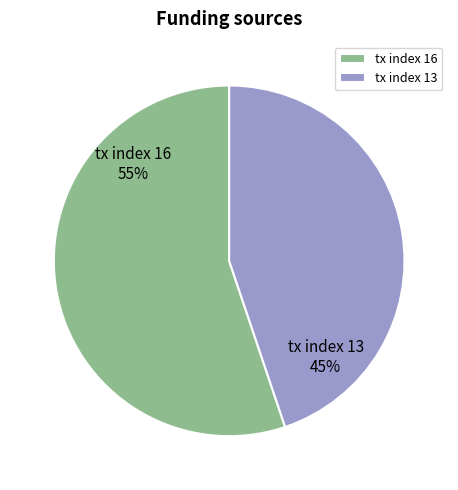

To the nearest percent, what is the difference between the tx index 13 and tx index 16 slice percentages?

10%